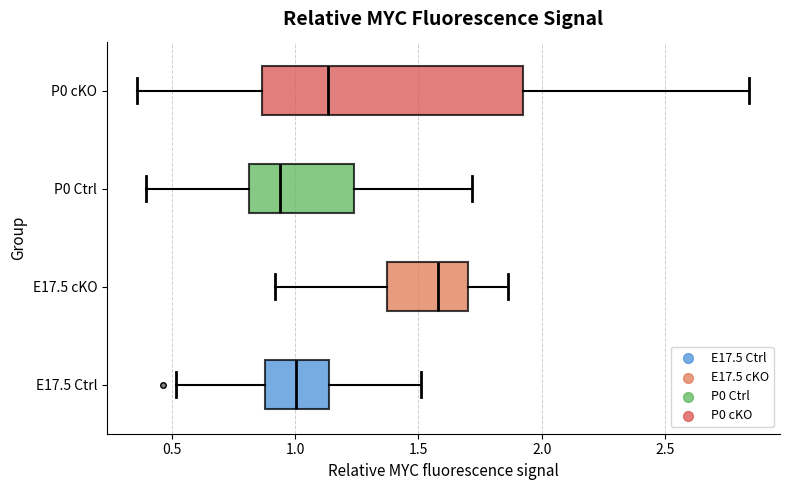

Where is the left edge of the box for E17.5 Ctrl on the x-axis? The values are not printed on the chart, so give them approximately, as read against the axis.

0.90